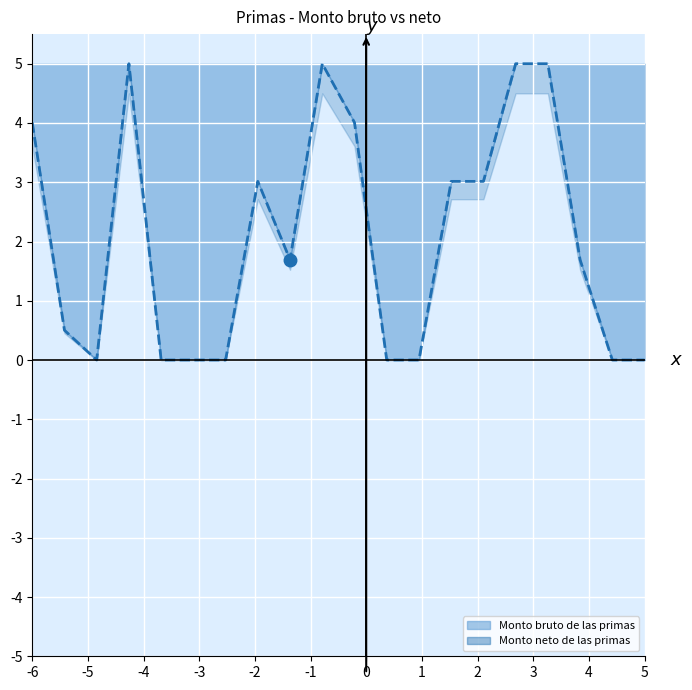

What is the greatest value displayed?

5.0